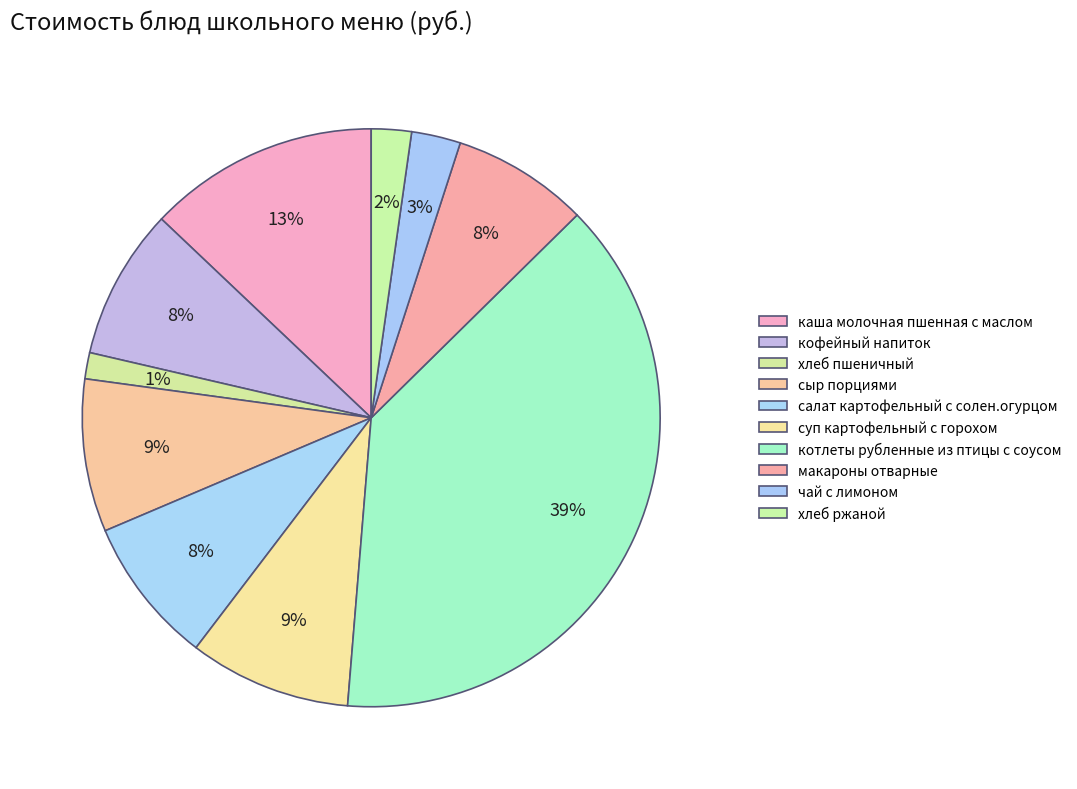

What percentage is NOT represented by макароны отварные?

92.4%